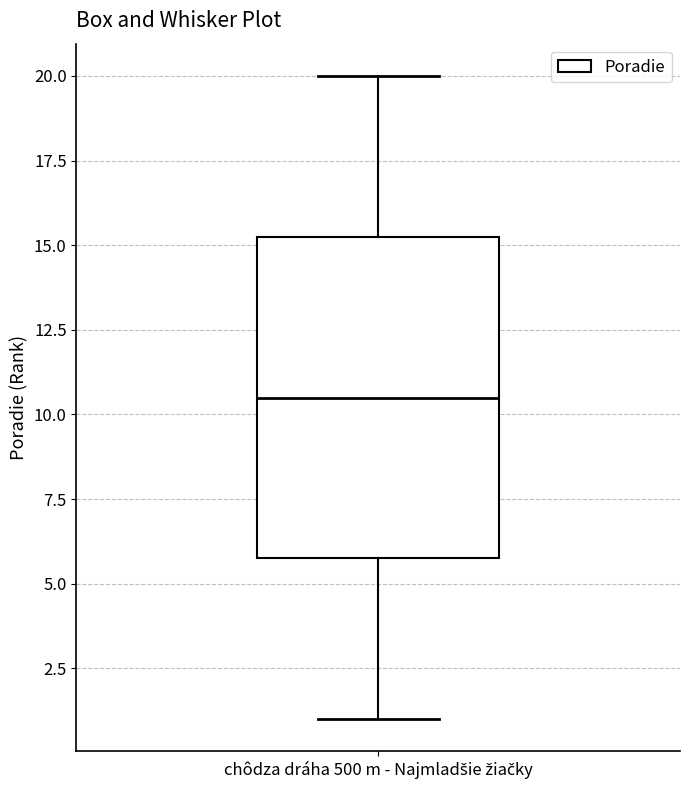

Where is the upper edge of the box for chôdza dráha 500 m - Najmladšie žiačky on the y-axis? The values are not printed on the chart, so give them approximately, as read against the axis.

15.5